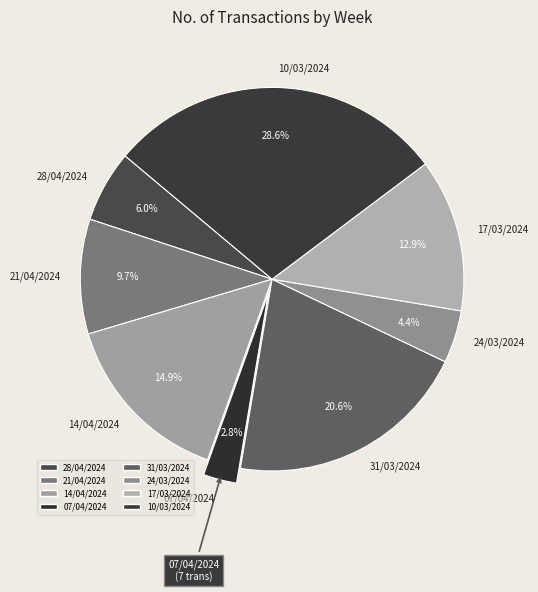

What percentage is the 28/04/2024 slice, to the nearest percent?

6%